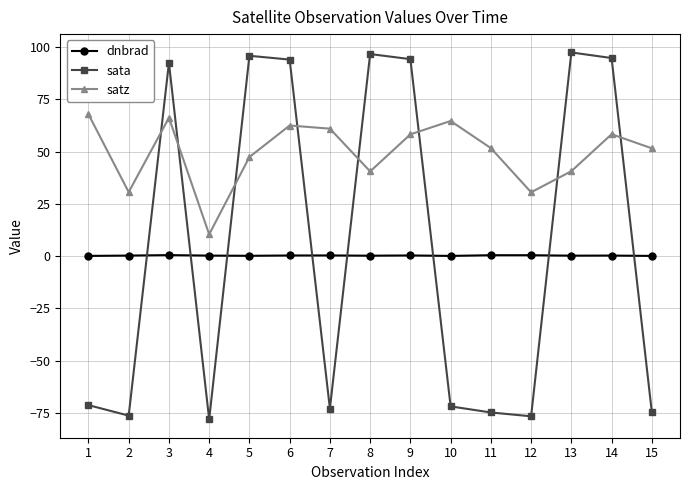

Is it true that dnbrad equals 0.2 at 5?

True